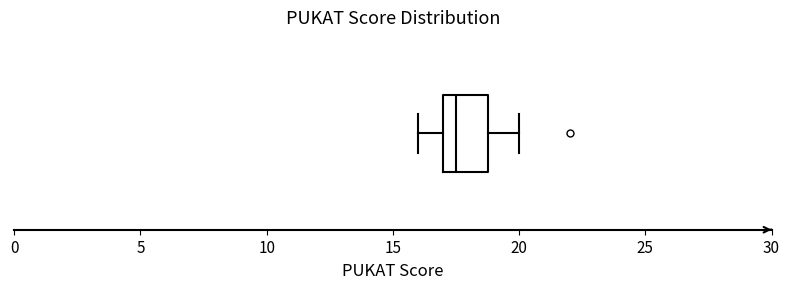

Transcribe this box plot: give where the median line is, the range the box spans, and where the two whiskers end, as read against the x-axis. The values are not printed on the chart, so give them approximately, as read against the axis.

median 17.5, box 17.0 to 19.0, whiskers 16.0 to 20.0